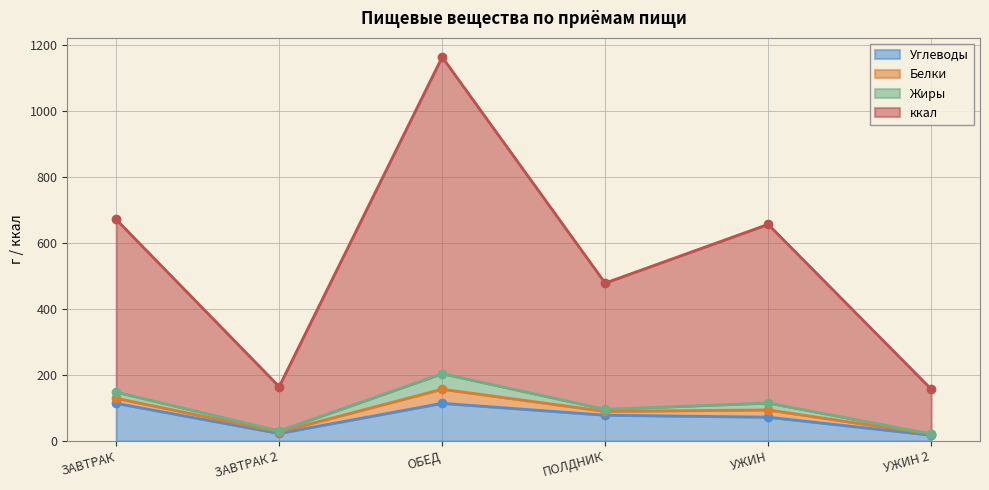

What is the highest value of the Углеводы series?

114.1